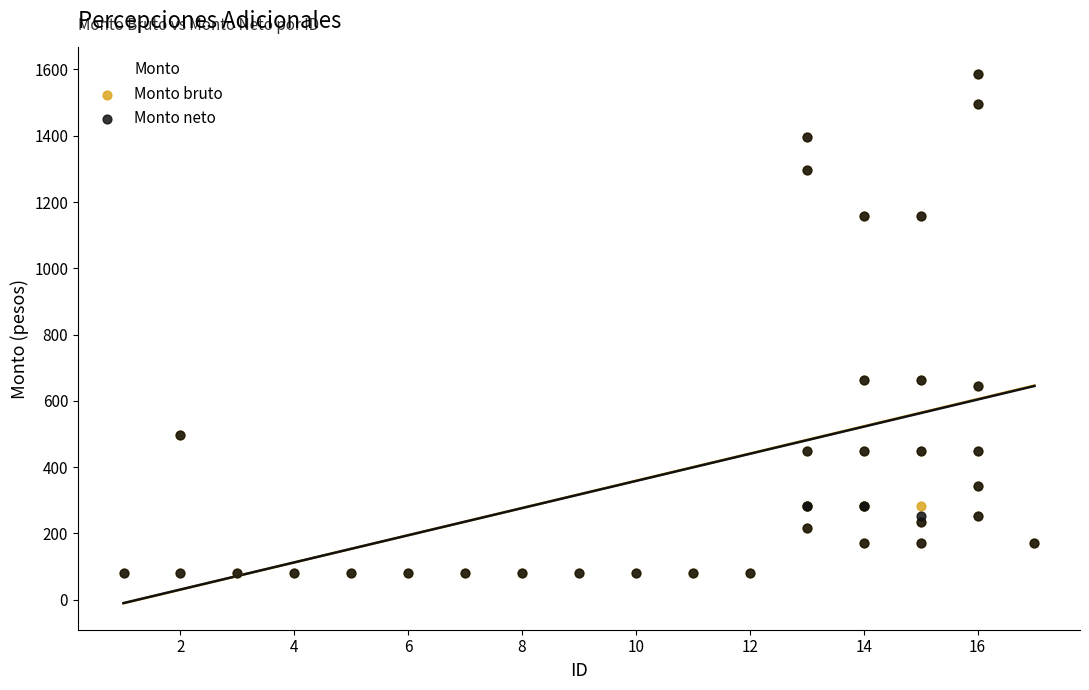

What are all the series names shown in the legend?

Monto bruto, Monto neto